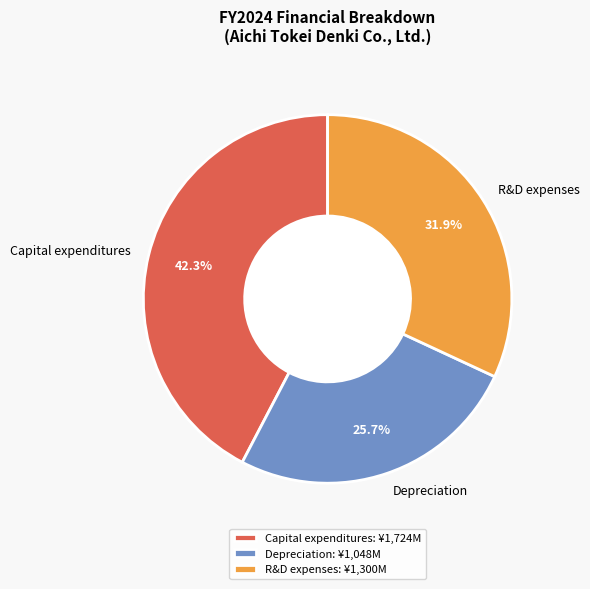

Is it true that R&D expenses is 21% of the pie?

False